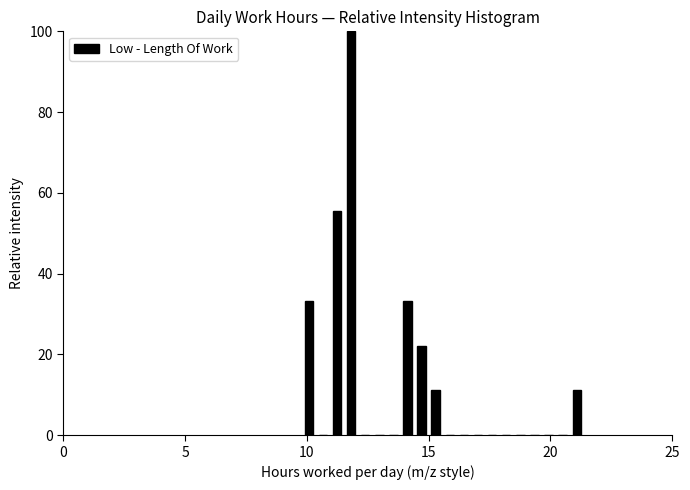

Around what value on the x-axis is the tallest bar? Give the approximate position of its centre, as read against the axis.

12.0